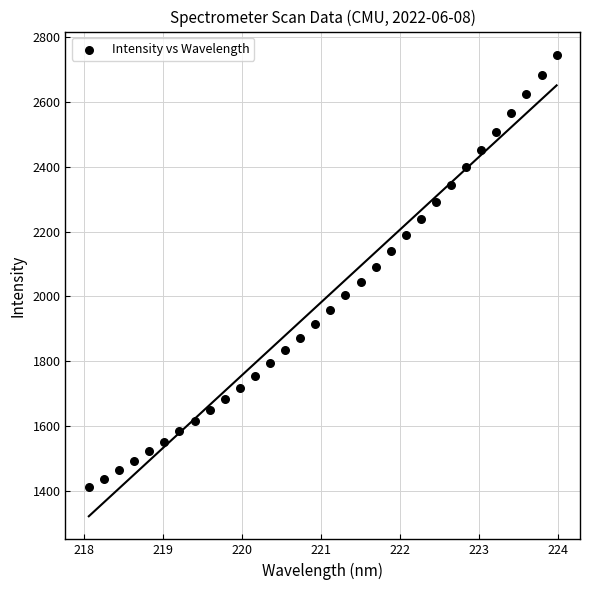

What is the range of Y values (max minus min)?

1334.0